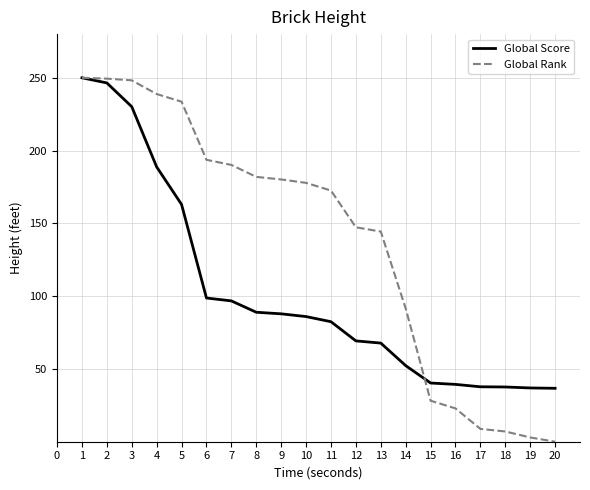

What is the maximum value for Global Score?

250.0